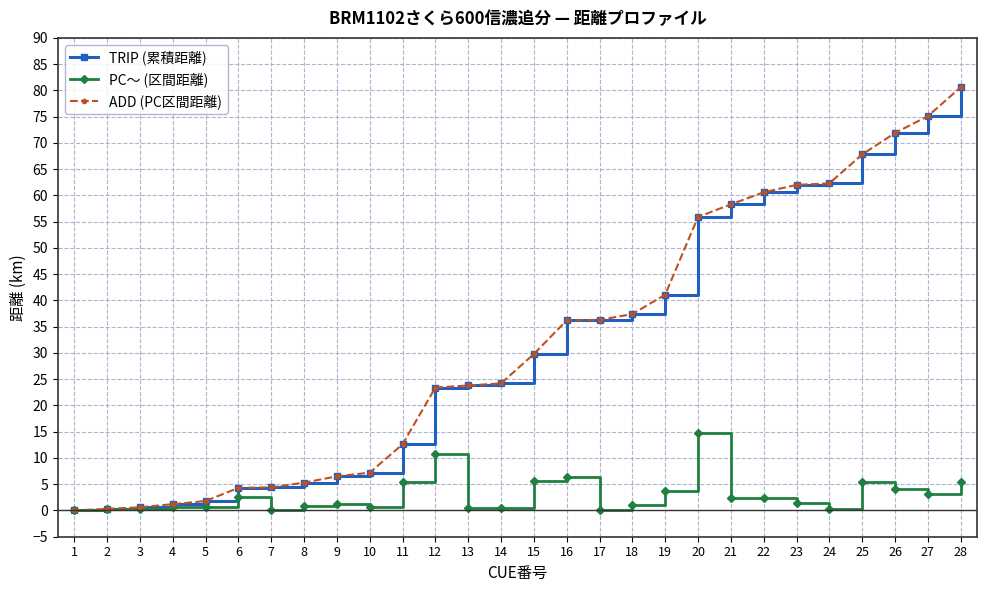

Which series has the largest range (max minus min)?

TRIP (累積距離)